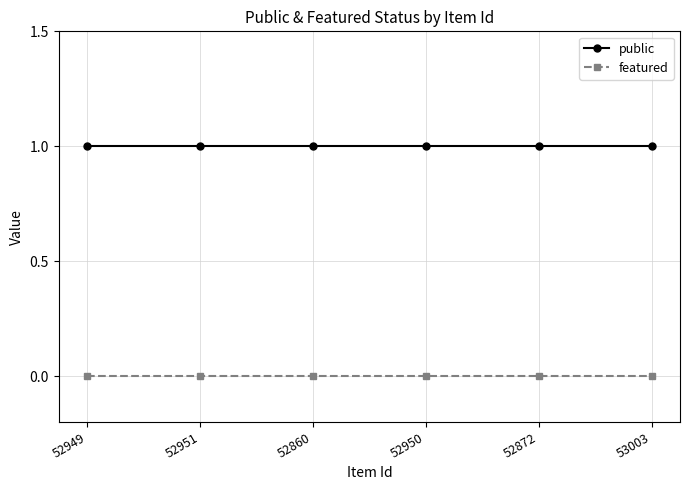

The value of featured at 52860 is 0. True or false?

True